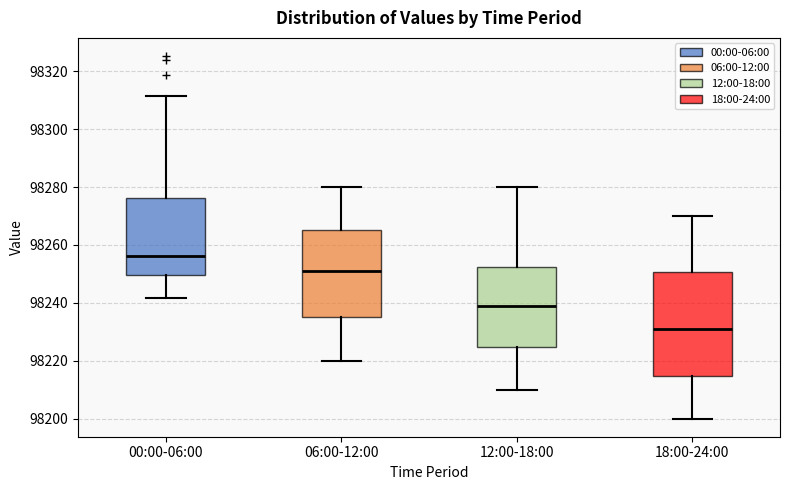

Where does the upper whisker of the box for 18:00-24:00 end on the y-axis? The values are not printed on the chart, so give them approximately, as read against the axis.

98270